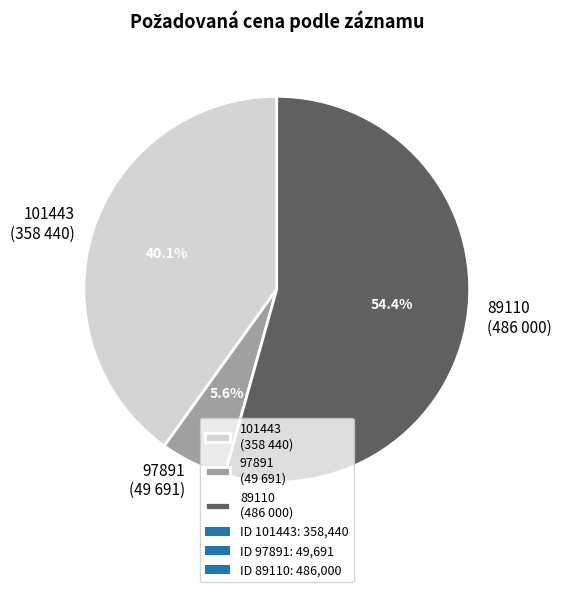

How many slices are in this pie chart?

3